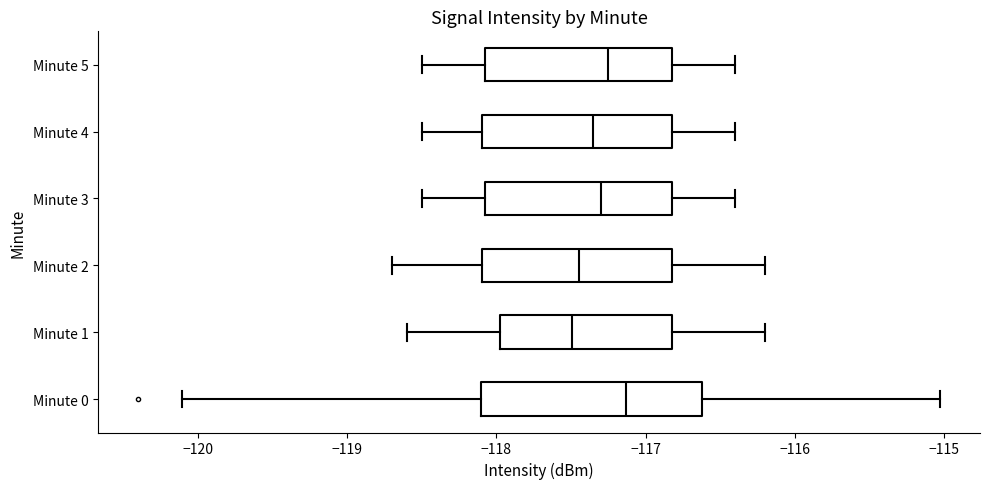

Where is the left edge of the box for Minute 0 on the x-axis? The values are not printed on the chart, so give them approximately, as read against the axis.

-118.1